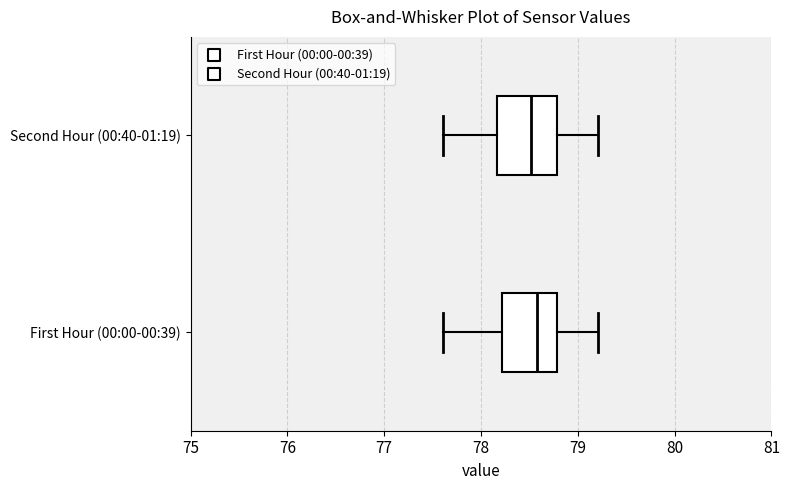

Reading bottom to top, transcribe this box plot: for each box, give where its median line is, the range the box spans, and where its two whiskers end, as read against the x-axis. The values are not printed on the chart, so give them approximately, as read against the axis.

First Hour (00:00-00:39): median 78.6, box 78.2 to 78.8, whiskers 77.6 to 79.2
Second Hour (00:40-01:19): median 78.5, box 78.2 to 78.8, whiskers 77.6 to 79.2